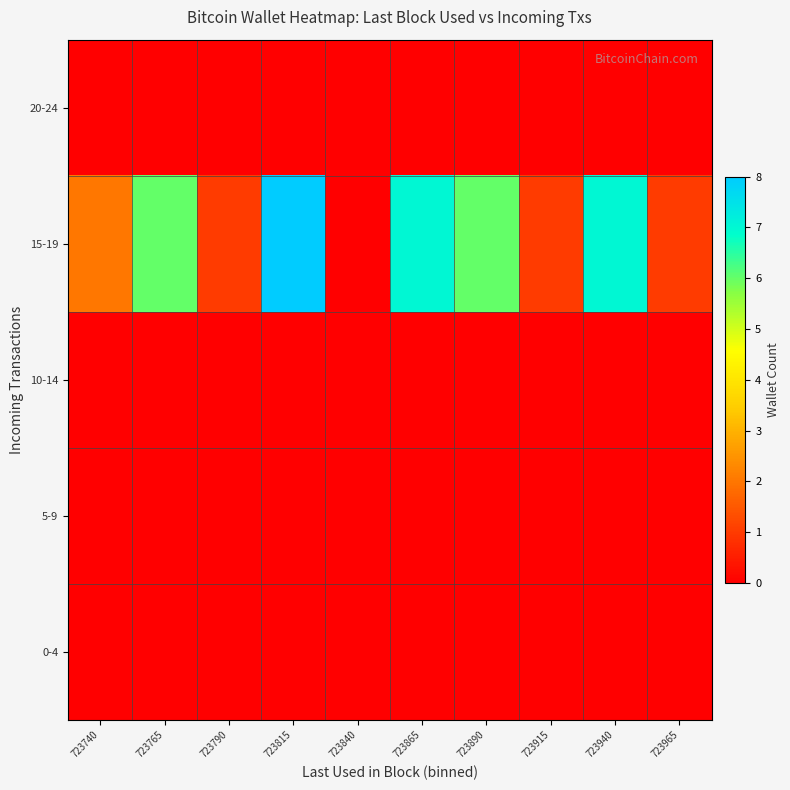

At how many categories does at least one series exceed 1?

6